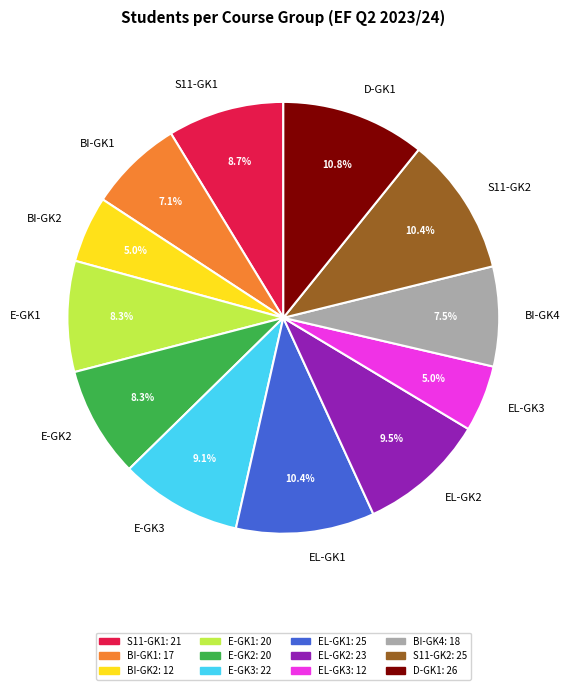

How many segments does this pie chart have?

12